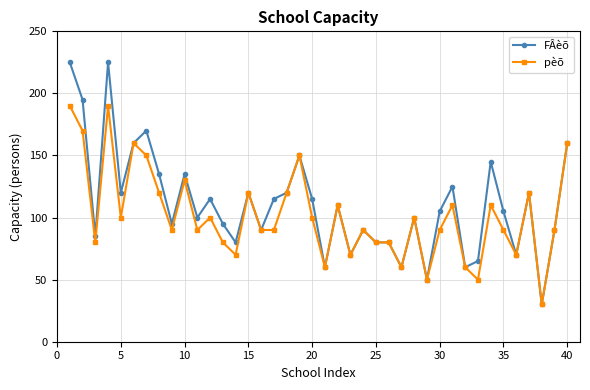

Which series has the largest range (max minus min)?

FÂèõ